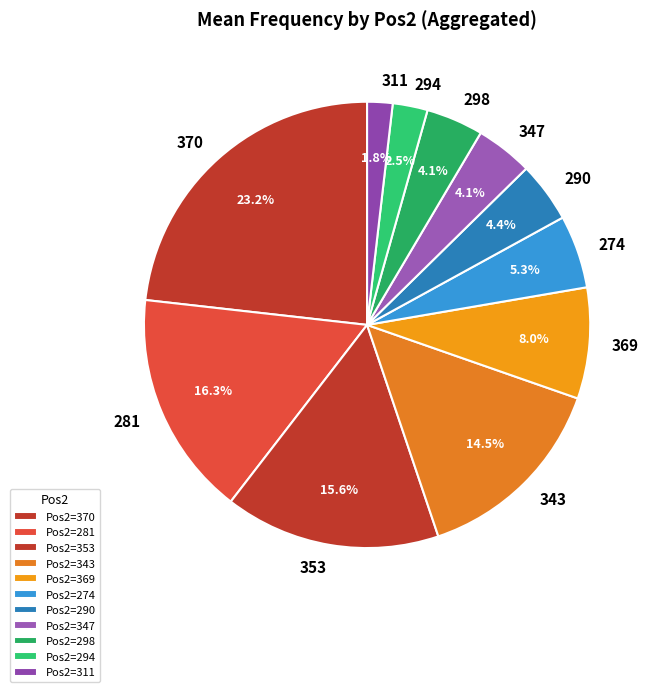

To the nearest percent, what is the difference between the 274 and 370 slice percentages?

18%